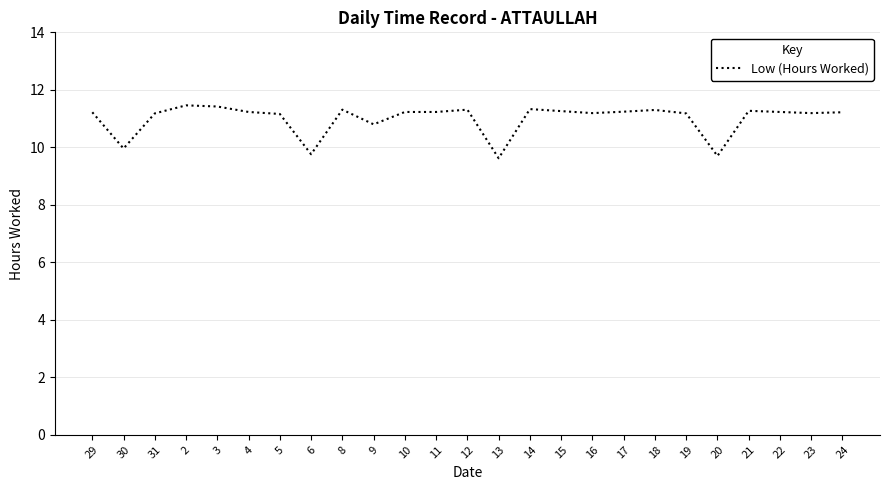

Between 3 and 18, which is larger?

3